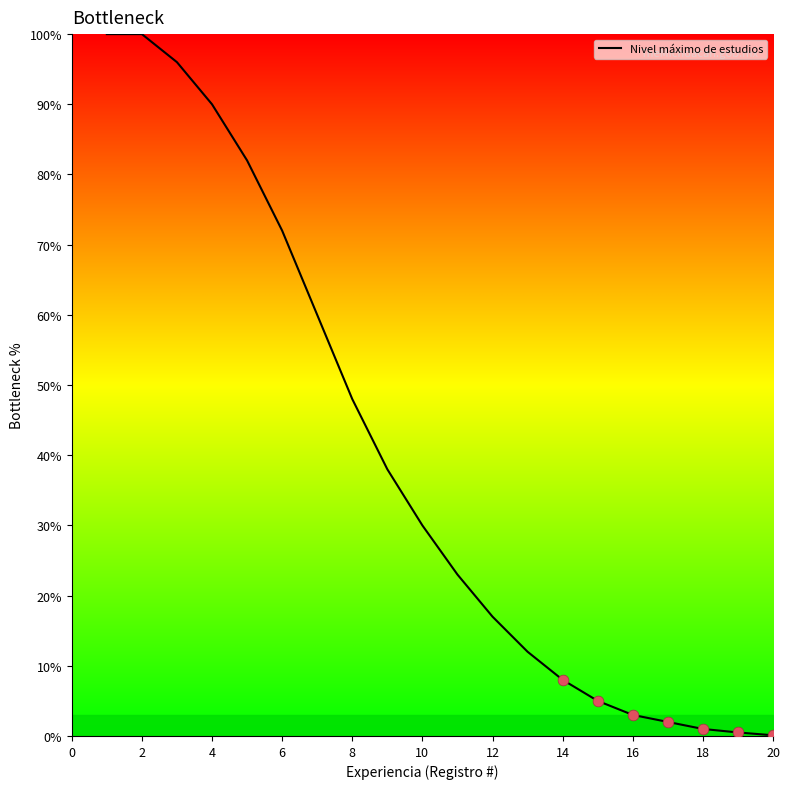

What is the maximum value shown in the chart?

100.0